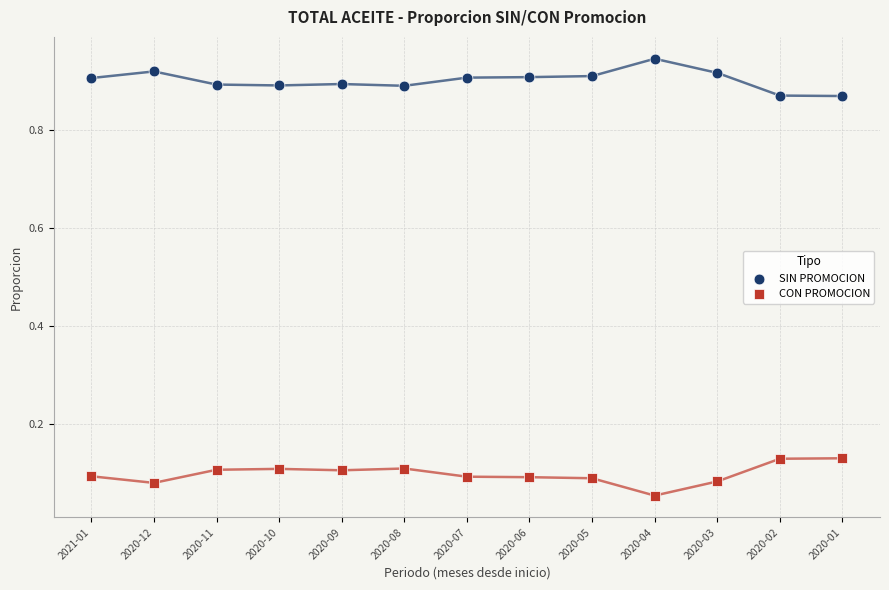

Which series contains the lowest Y value?

CON PROMOCION